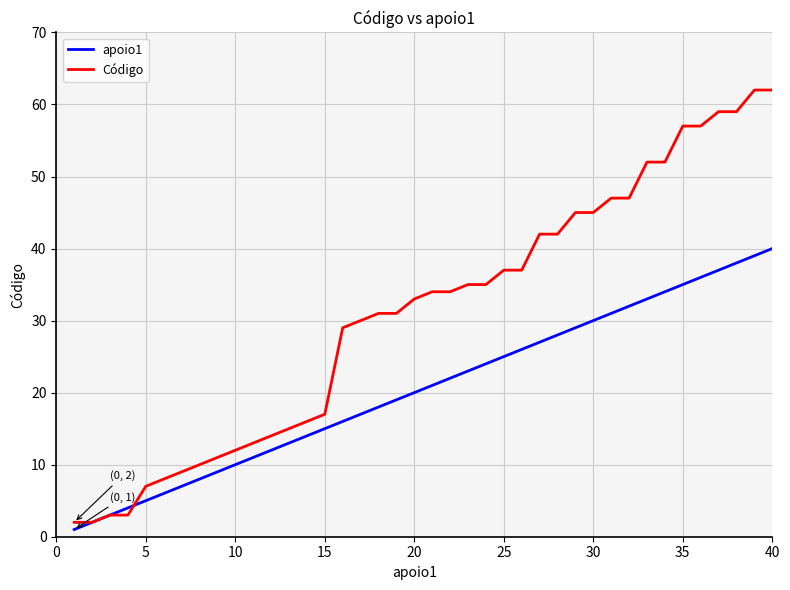

What is the smallest value displayed?

1